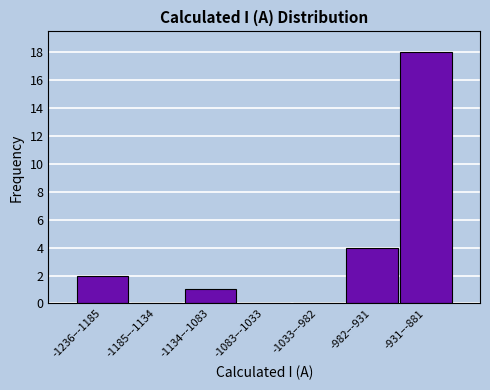

Reading right to left, what are all the values shown in this chart?

-931–-881=18	-982–-931=4	-1033–-982=0	-1083–-1033=0	-1134–-1083=1	-1185–-1134=0	-1236–-1185=2